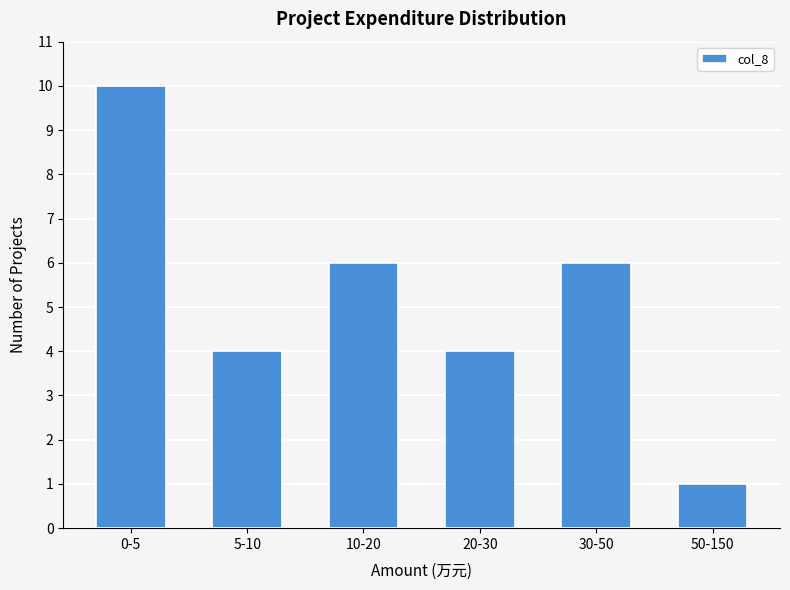

Reading left to right, list all the values displayed in this chart.

10	4	6	4	6	1